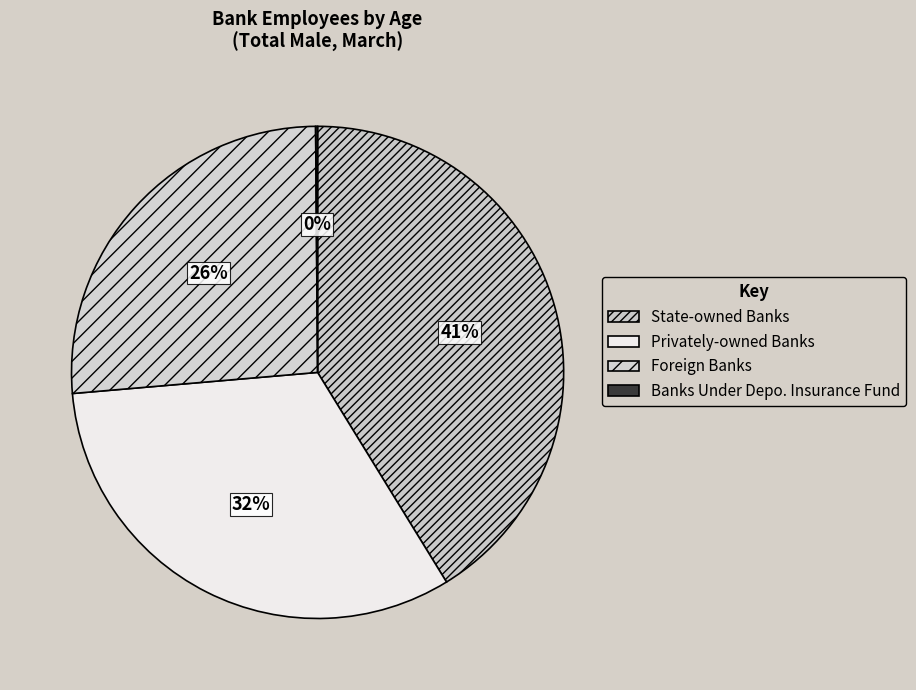

Does State-owned Banks account for over 50% of the chart?

No